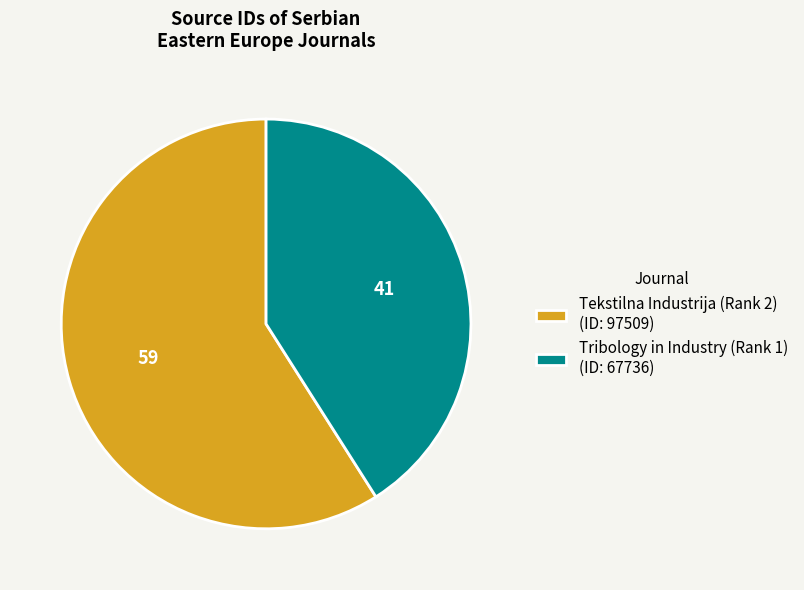

What is the largest slice in the pie chart?

Tekstilna Industrija (Rank 2)